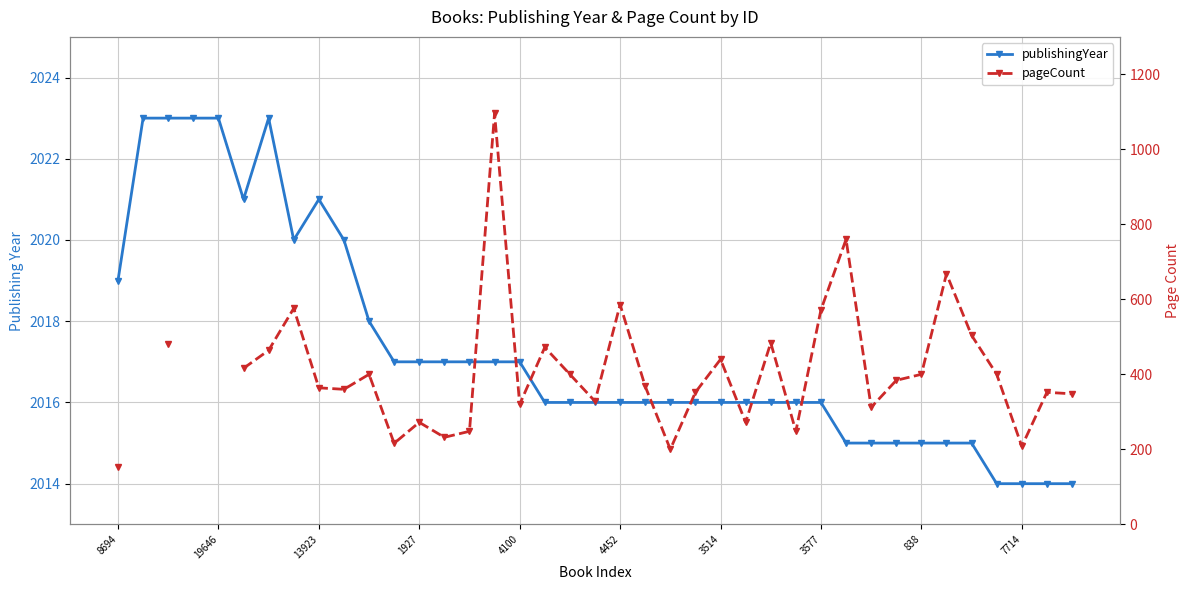

Is it true that publishingYear equals 1221.4 at 23?

False